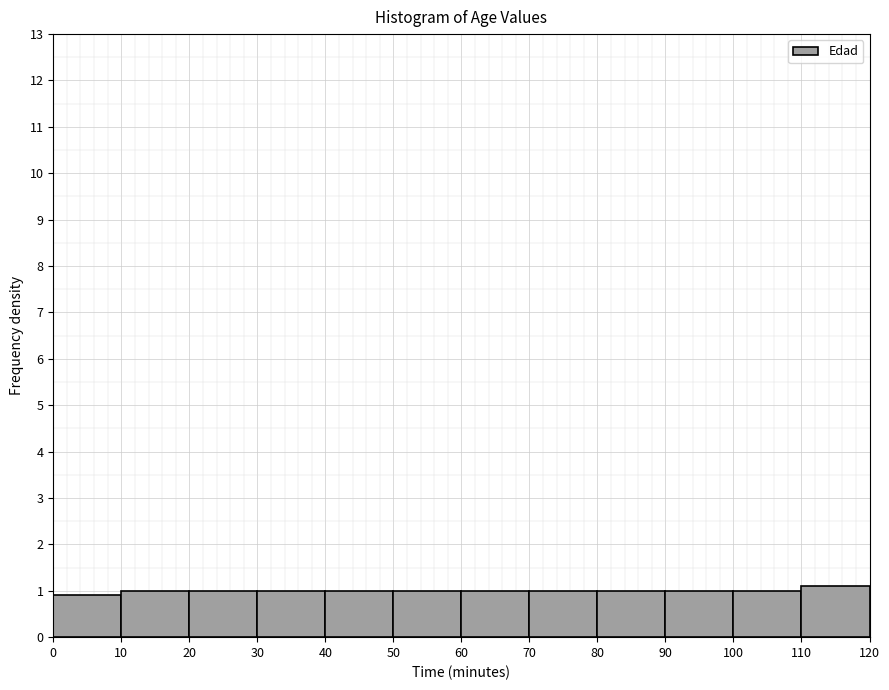

Reading left to right, list every bar in this chart as the range it spans on the x-axis followed by its height. The values are not printed on the chart, so give them approximately, as read against the axis.

0 to 10: 0.9
10 to 20: 1.0
20 to 30: 1.0
30 to 40: 1.0
40 to 50: 1.0
50 to 60: 1.0
60 to 70: 1.0
70 to 80: 1.0
80 to 90: 1.0
90 to 100: 1.0
100 to 110: 1.0
110 to 120: 1.1